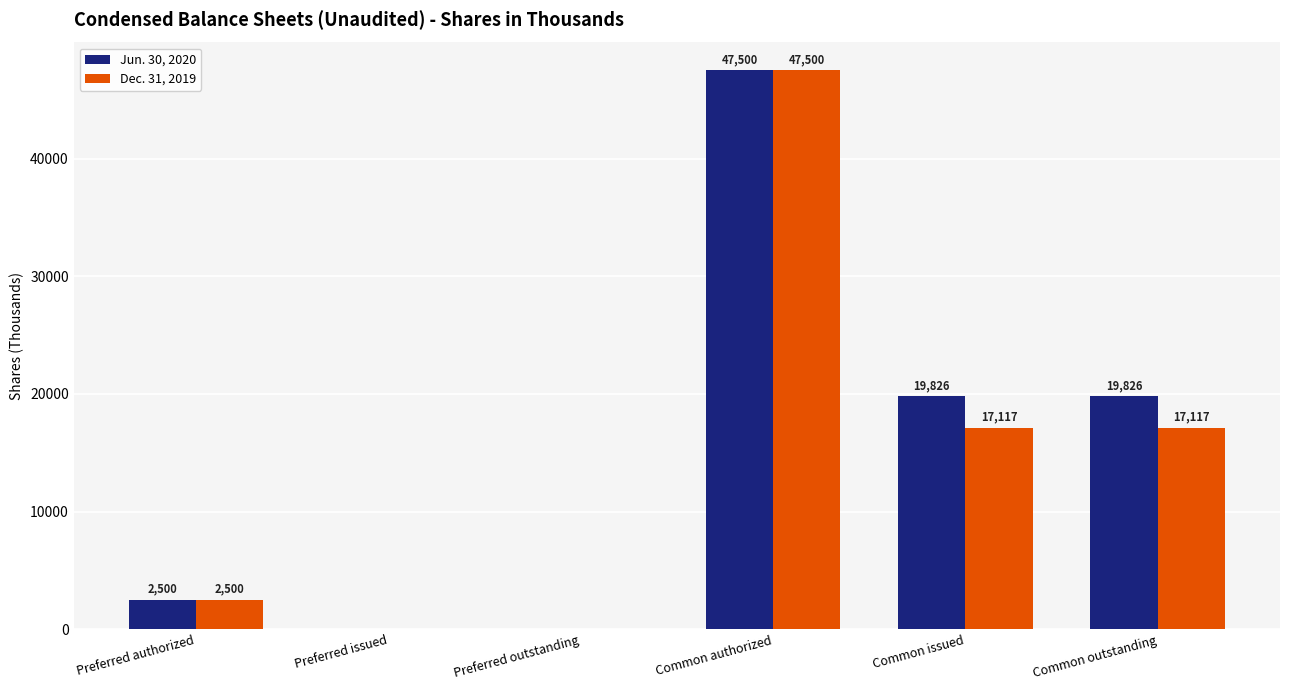

Which series changed the most between Preferred issued and Common issued?

Jun. 30, 2020